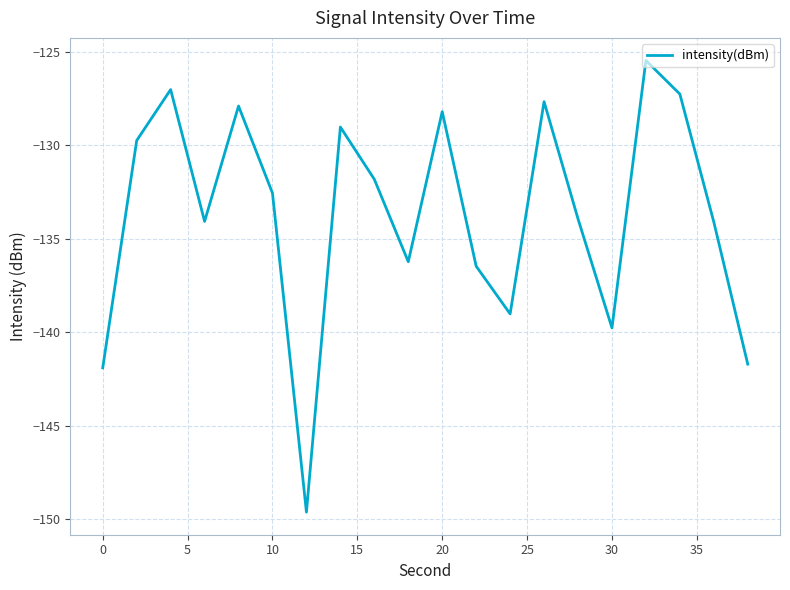

Reading left to right, extract all data points from this chart.

-141.9	-129.8	-127.0	-134.1	-127.9	-132.6	-149.6	-129.0	-131.8	-136.2	-128.2	-136.5	-139.0	-127.7	-133.9	-139.8	-125.5	-127.3	-134.1	-141.7